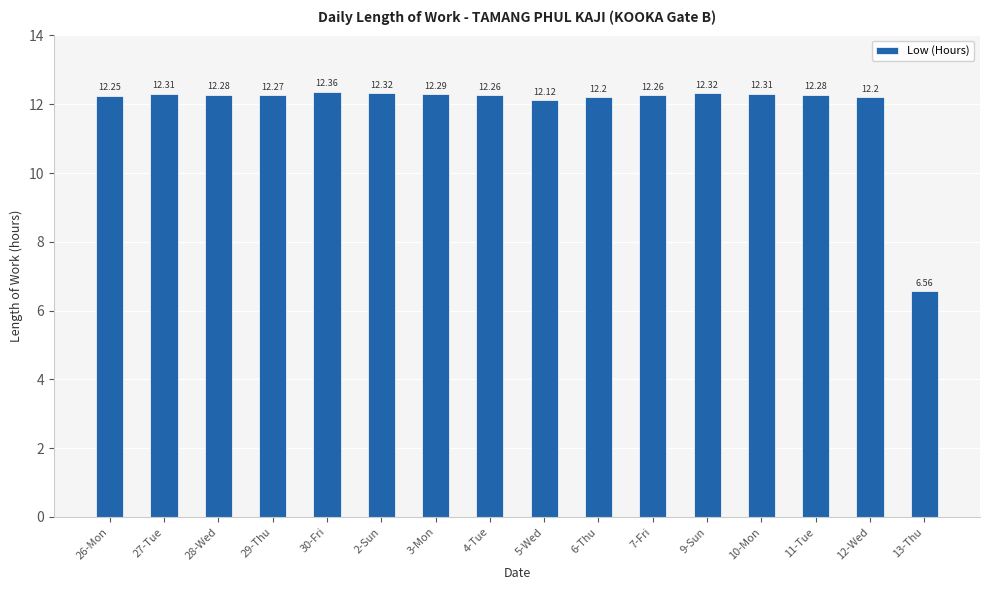

What is the value of the 6th bar from the left?

12.3